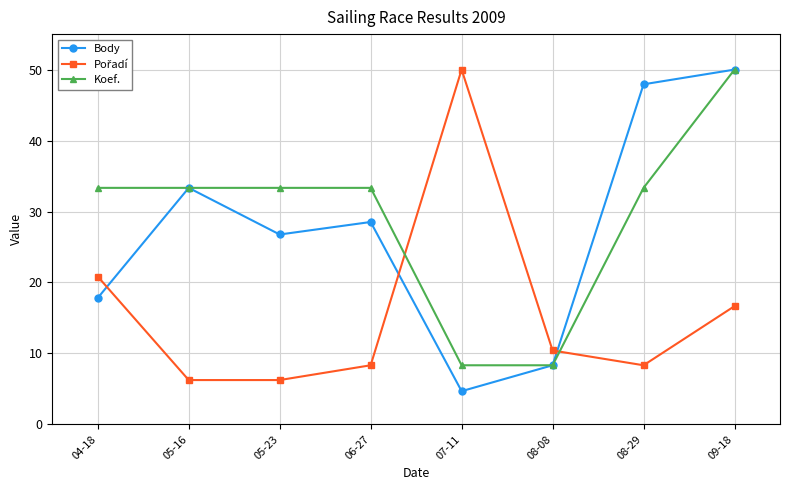

What is the label of the 1st point from the right?

09-18